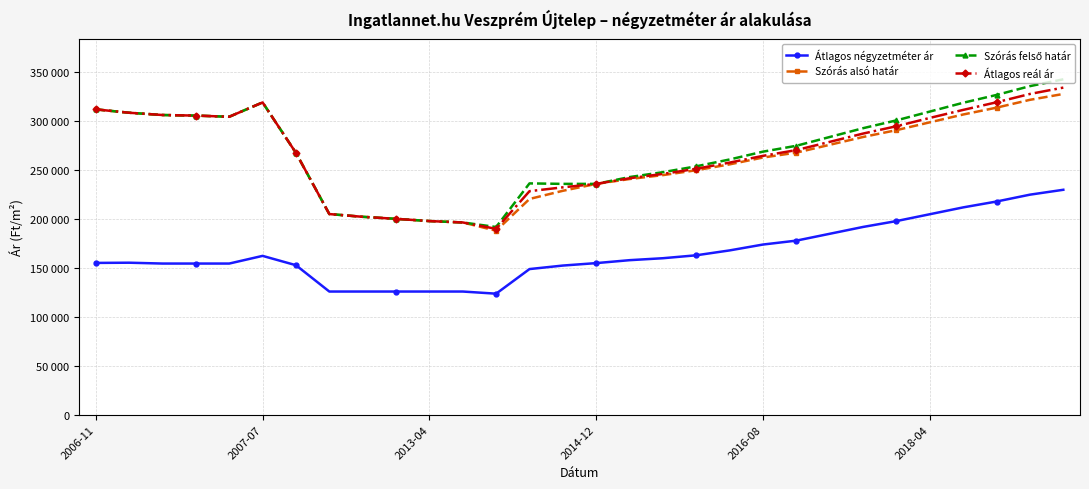

In Átlagos négyzetméter ár, how many points are higher than both neighbors (excluding endpoints)?

2